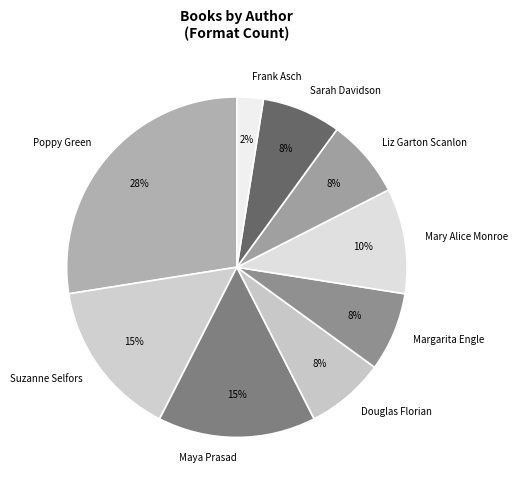

Which slice is the largest?

Poppy Green